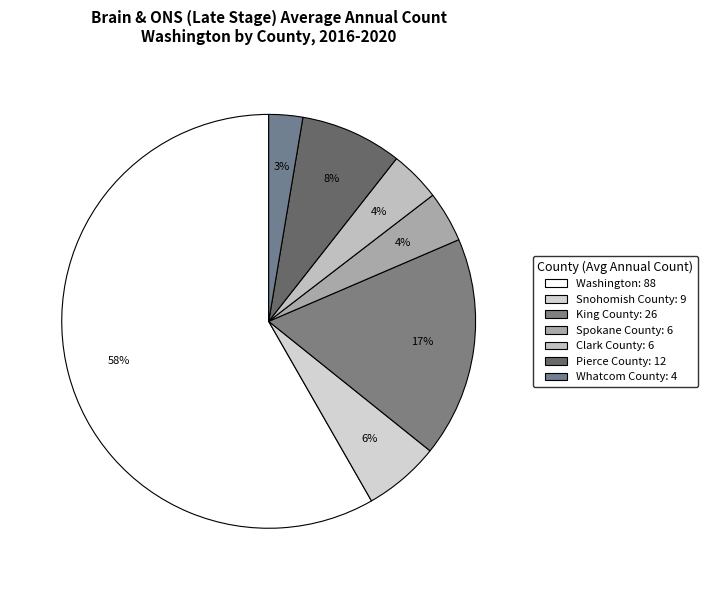

How many segments does this pie chart have?

7